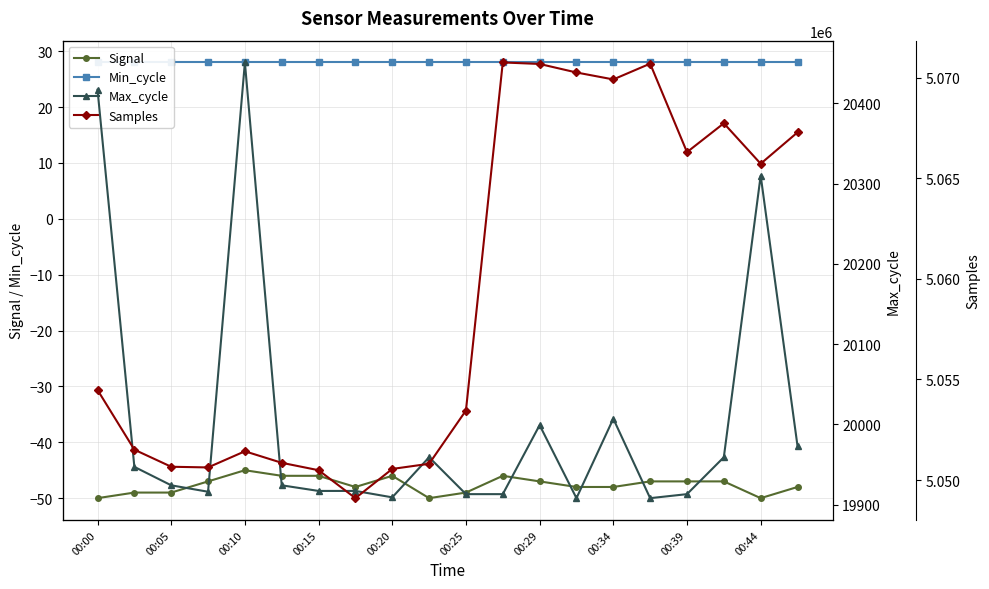

What is the maximum value for Signal?

-45